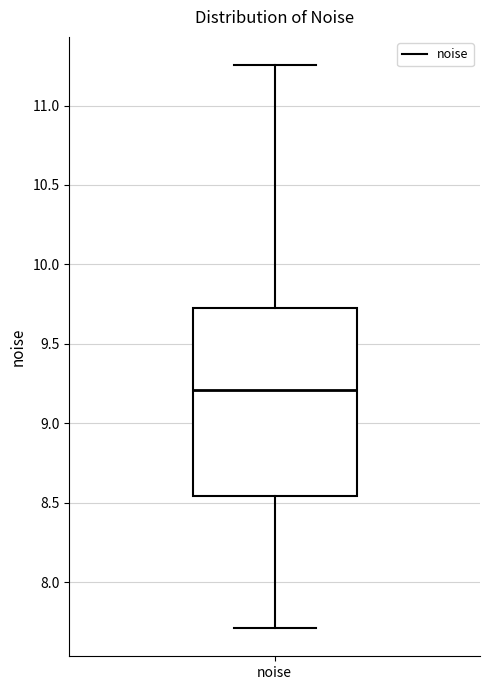

Transcribe this box plot: give where the median line is, the range the box spans, and where the two whiskers end, as read against the y-axis. The values are not printed on the chart, so give them approximately, as read against the axis.

median 9.20, box 8.55 to 9.70, whiskers 7.70 to 11.25